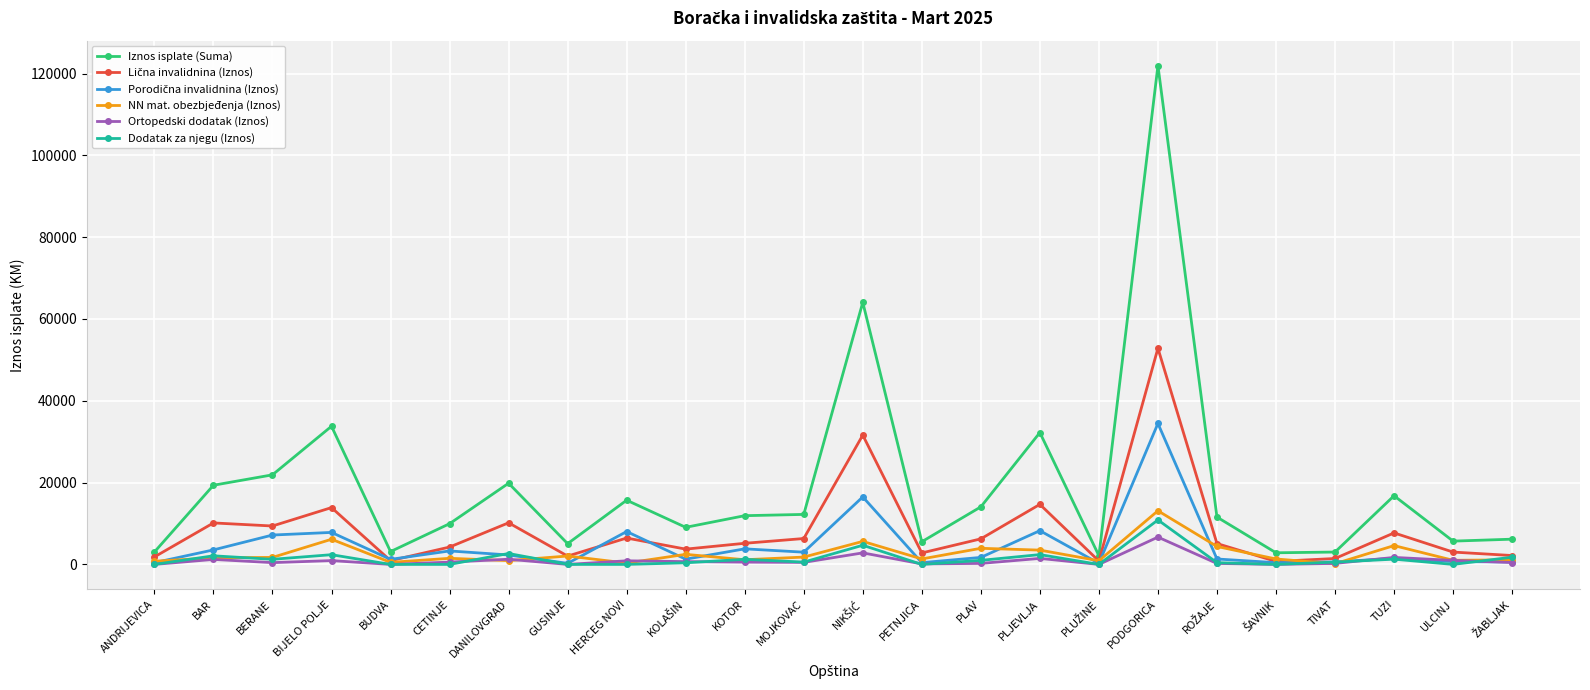

True or false: Iznos isplate (Suma) has a value of 15694.6 at HERCEG NOVI.

True